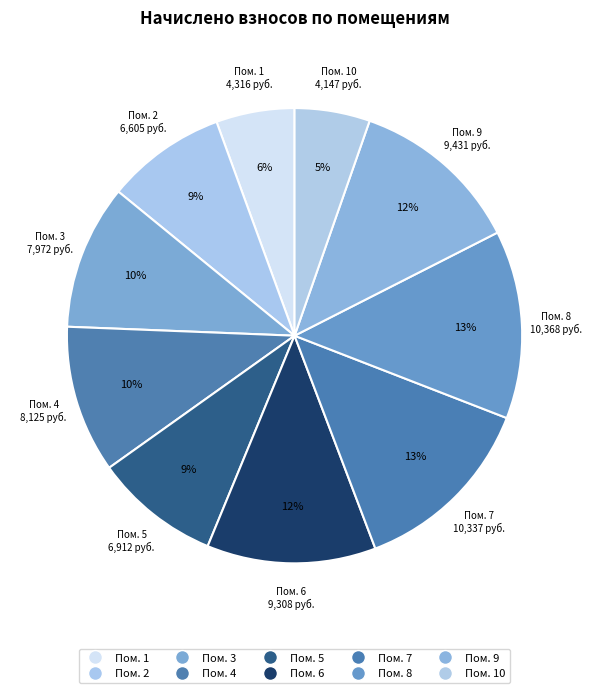

The Пом. 6 slice represents 19% of the pie. True or false?

False